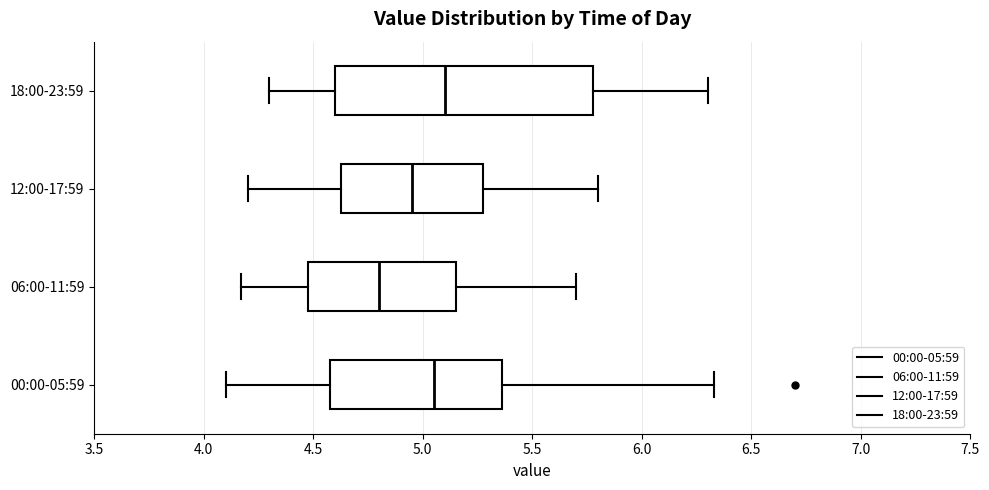

Reading bottom to top, read every box against the x-axis: the position of its median line, the range the box covers, and the ends of its whiskers. The values are not printed on the chart, so give them approximately, as read against the axis.

00:00-05:59: median 5.05, box 4.60 to 5.35, whiskers 4.10 to 6.35
06:00-11:59: median 4.80, box 4.50 to 5.15, whiskers 4.15 to 5.70
12:00-17:59: median 4.95, box 4.65 to 5.30, whiskers 4.20 to 5.80
18:00-23:59: median 5.10, box 4.60 to 5.80, whiskers 4.30 to 6.30